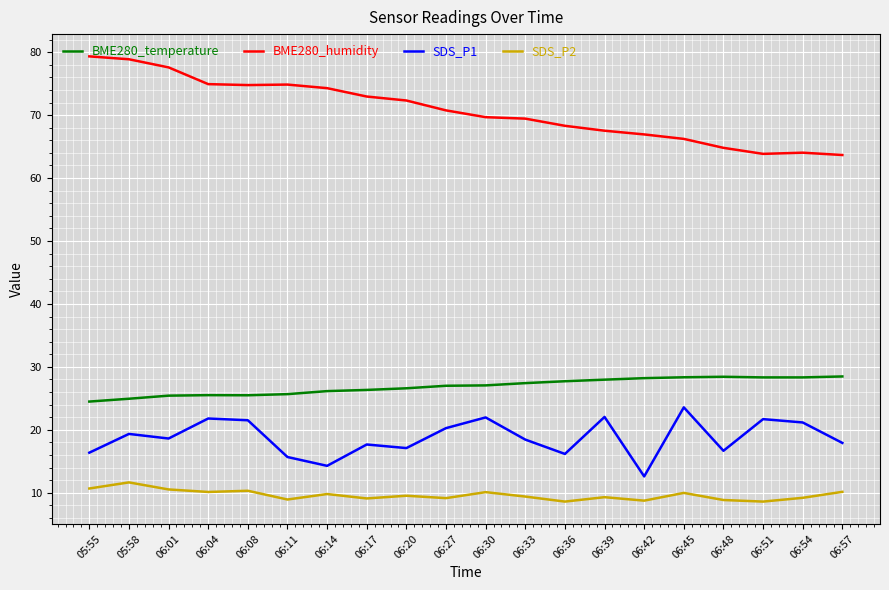

What is the spread (max minus min) of values at 06:57?

53.5